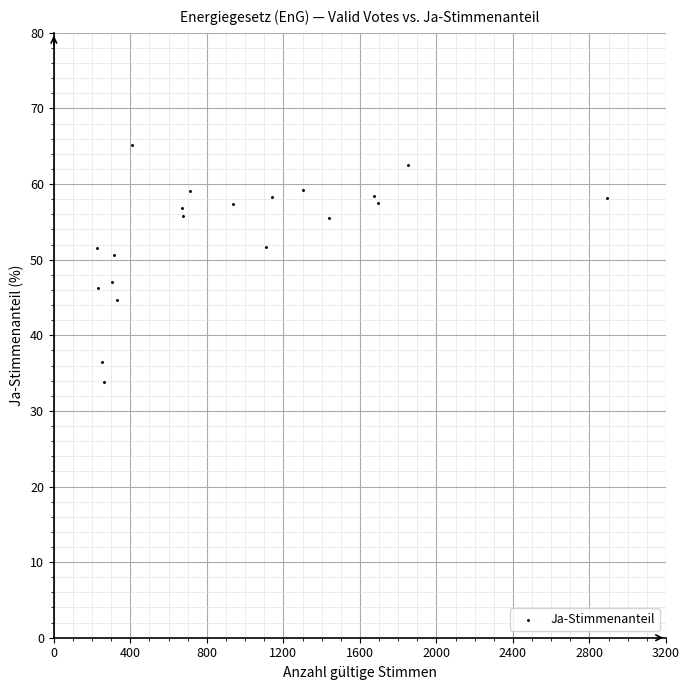

What is the range of X values (max minus min)?

2669.0